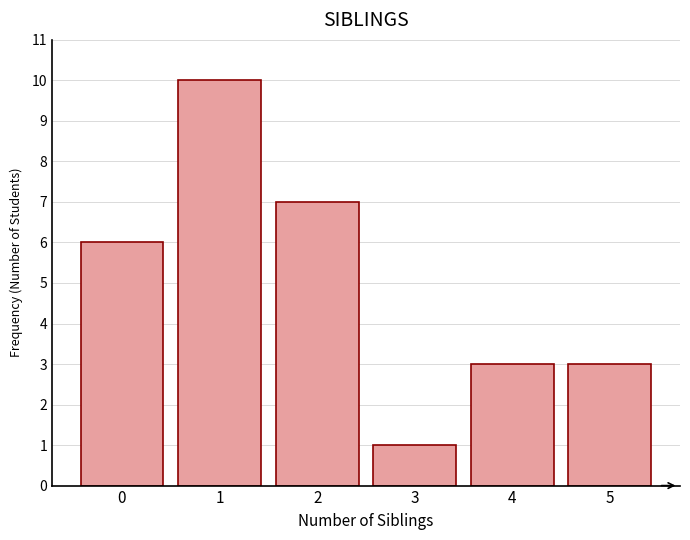

Reading left to right, transcribe all the data shown in this chart.

6	10	7	1	3	3